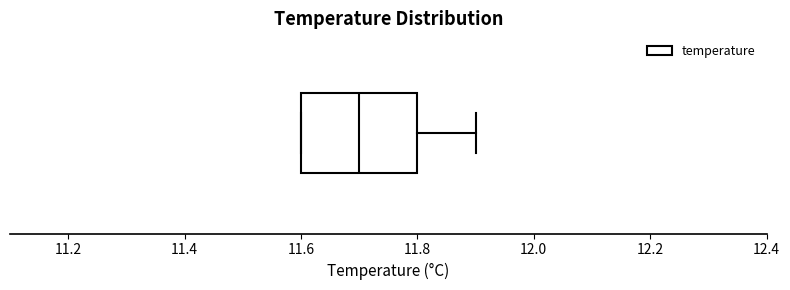

Transcribe this box plot: give where the median line is, the range the box spans, and where the two whiskers end, as read against the x-axis. The values are not printed on the chart, so give them approximately, as read against the axis.

median 11.7, box 11.6 to 11.8, whiskers 11.6 to 11.9